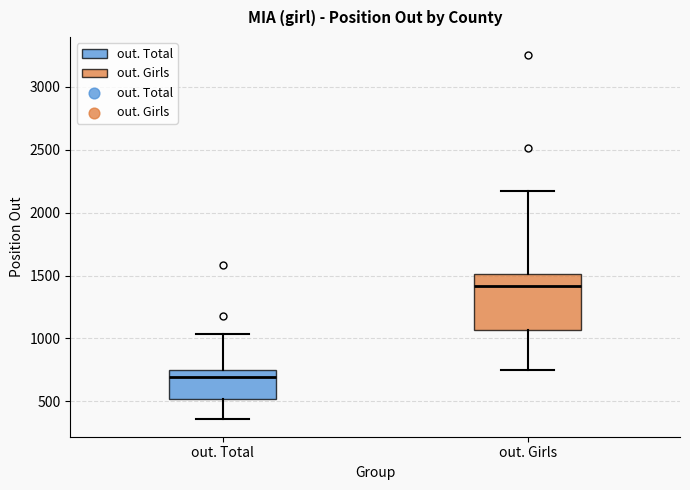

Which box is the tallest, from its lower edge to its upper edge?

out. Girls